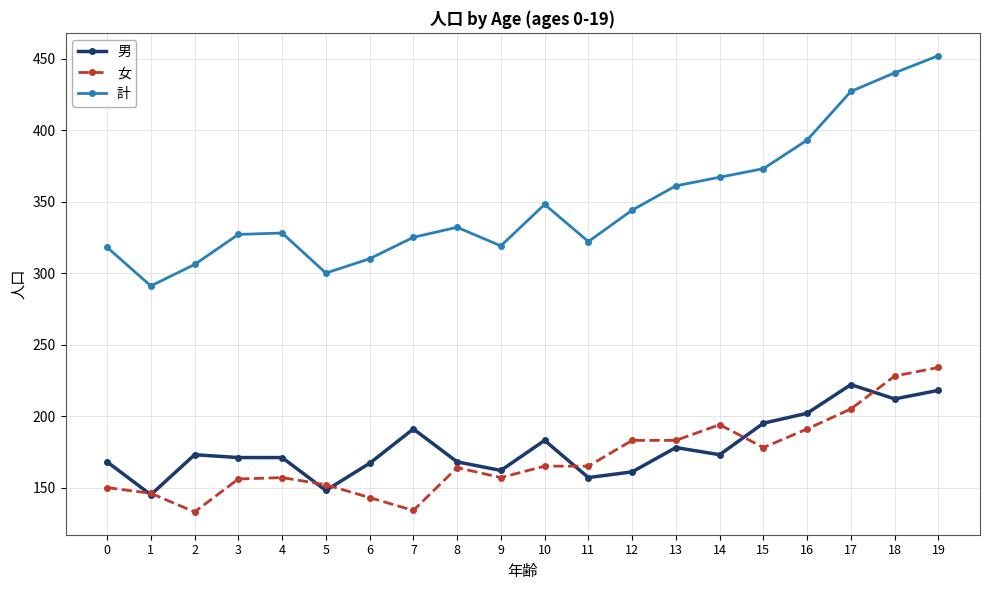

What is the difference between the highest and lowest values at 12?

183